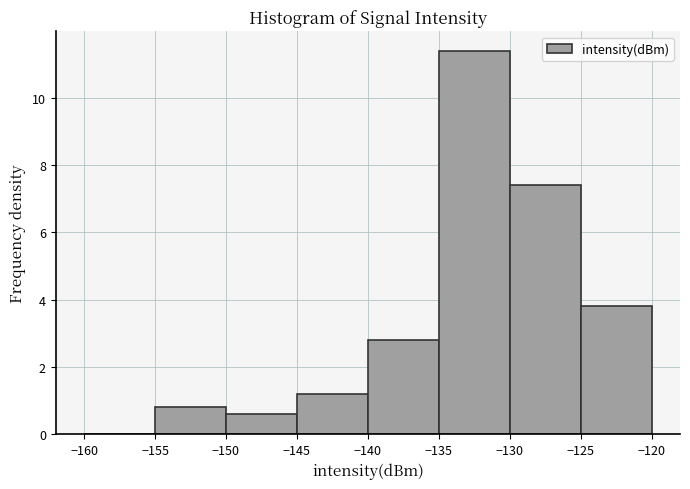

Reading left to right, transcribe this chart: for each bar, give the range it covers on the x-axis and its height. The values are not printed on the chart, so give them approximately, as read against the axis.

-160 to -155: 0
-155 to -150: 0.8
-150 to -145: 0.6
-145 to -140: 1.2
-140 to -135: 2.8
-135 to -130: 11.4
-130 to -125: 7.4
-125 to -120: 3.8